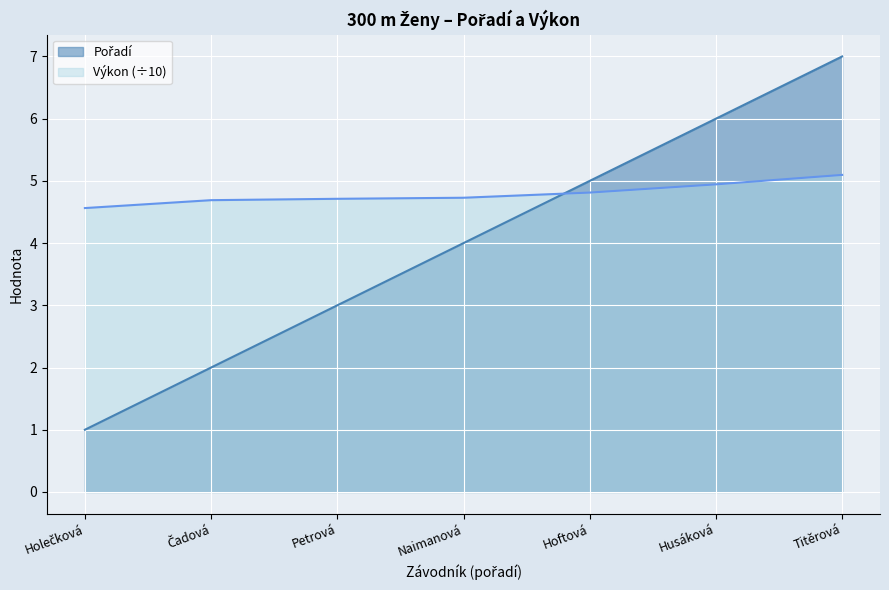

The Výkon (÷10) series shows 4.7 at Naimanová. True or false?

True